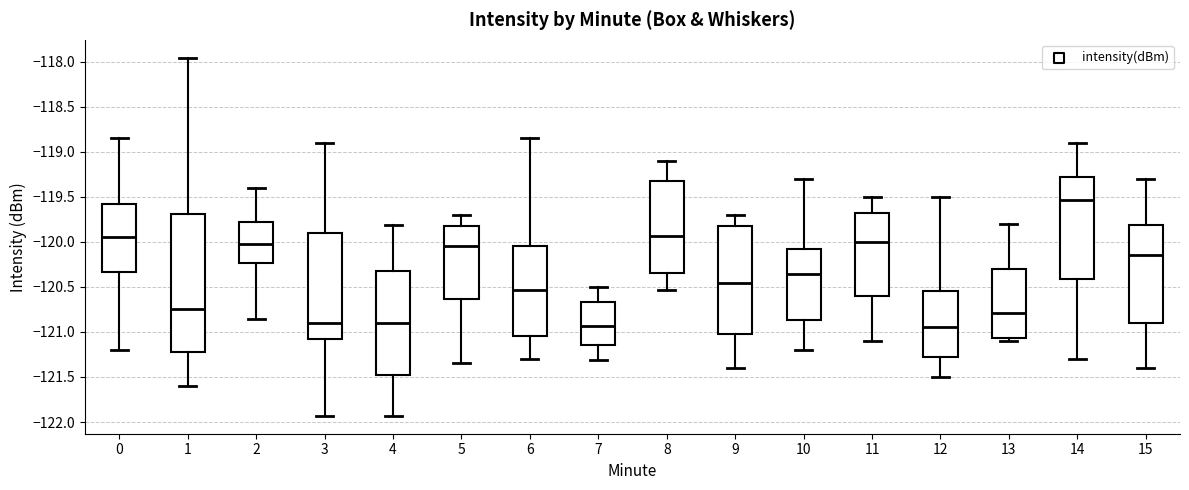

Reading left to right, transcribe this box plot: for each box, give where its median line is, the range the box spans, and where its two whiskers end, as read against the y-axis. The values are not printed on the chart, so give them approximately, as read against the axis.

0: median -119.95, box -120.35 to -119.55, whiskers -121.20 to -118.85
1: median -120.75, box -121.20 to -119.70, whiskers -121.60 to -117.95
2: median -120.05, box -120.25 to -119.75, whiskers -120.85 to -119.40
3: median -120.90, box -121.05 to -119.90, whiskers -121.95 to -118.90
4: median -120.90, box -121.45 to -120.30, whiskers -121.95 to -119.80
5: median -120.05, box -120.65 to -119.80, whiskers -121.35 to -119.70
6: median -120.55, box -121.05 to -120.05, whiskers -121.30 to -118.85
7: median -120.95, box -121.15 to -120.65, whiskers -121.30 to -120.50
8: median -119.95, box -120.35 to -119.30, whiskers -120.55 to -119.10
9: median -120.45, box -121.00 to -119.80, whiskers -121.40 to -119.70
10: median -120.35, box -120.85 to -120.10, whiskers -121.20 to -119.30
11: median -120.00, box -120.60 to -119.65, whiskers -121.10 to -119.50
12: median -120.95, box -121.25 to -120.55, whiskers -121.50 to -119.50
13: median -120.80, box -121.05 to -120.30, whiskers -121.10 to -119.80
14: median -119.55, box -120.40 to -119.25, whiskers -121.30 to -118.90
15: median -120.15, box -120.90 to -119.80, whiskers -121.40 to -119.30